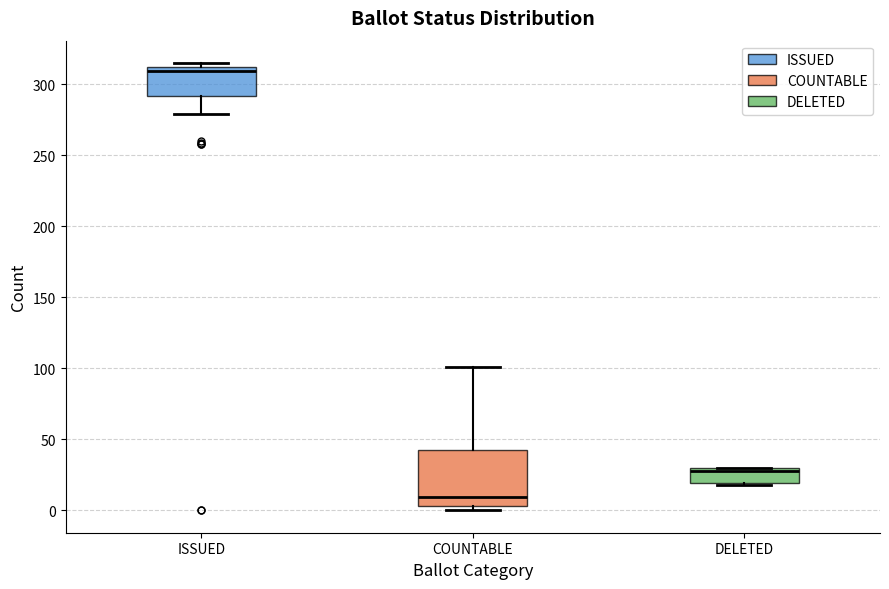

Which box is the tallest, from its lower edge to its upper edge?

COUNTABLE